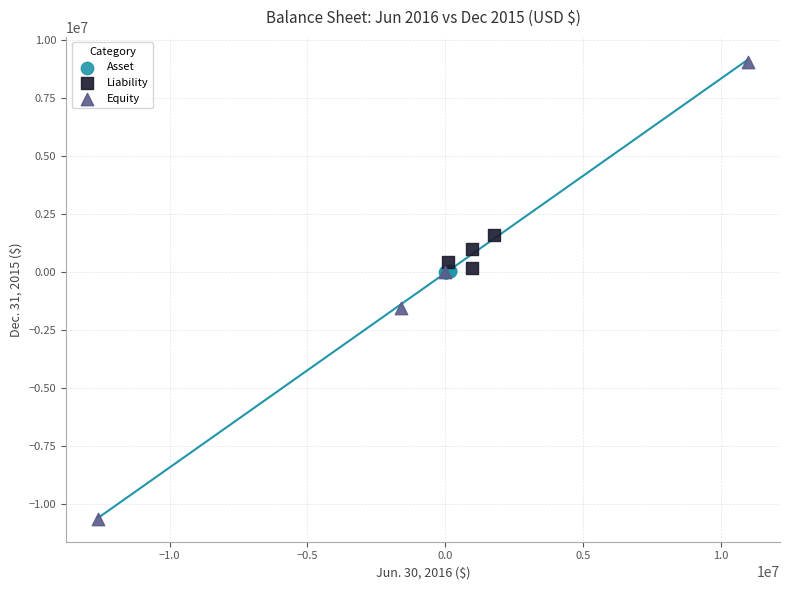

What are all the series names shown in the legend?

Asset, Liability, Equity